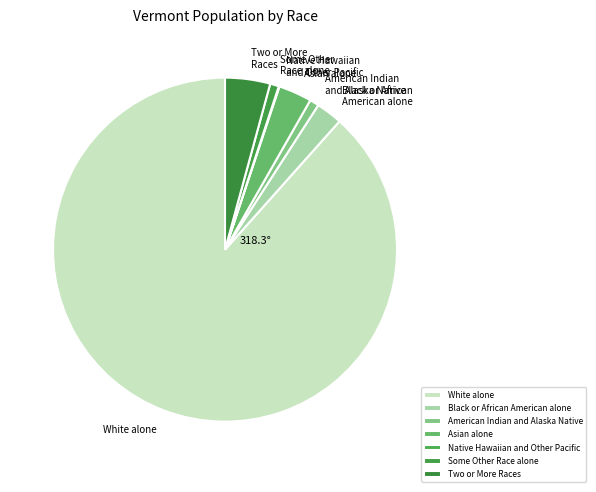

Do Black or African American alone and White alone together represent more than half of the pie?

Yes